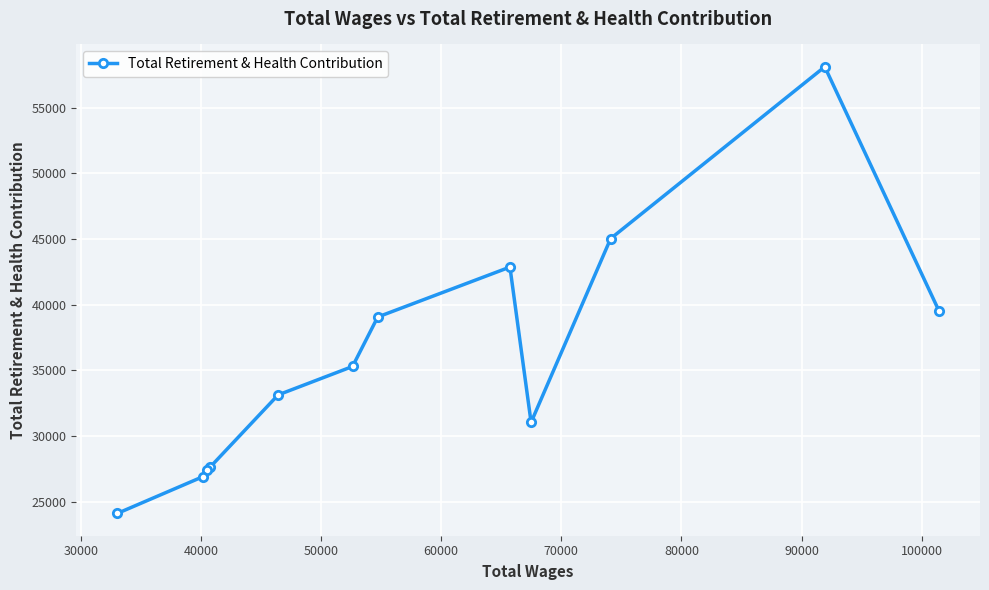

What is the value of the 5th point from the left?

33125